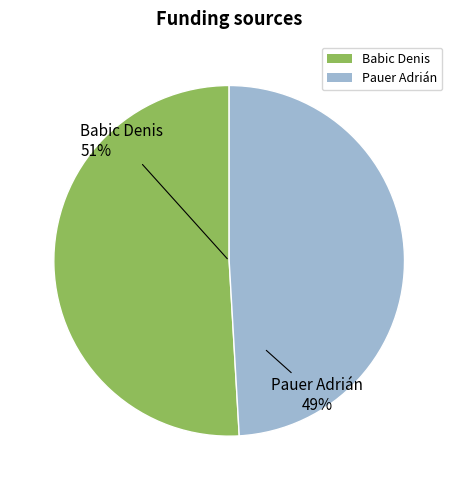

How many segments does this pie chart have?

2